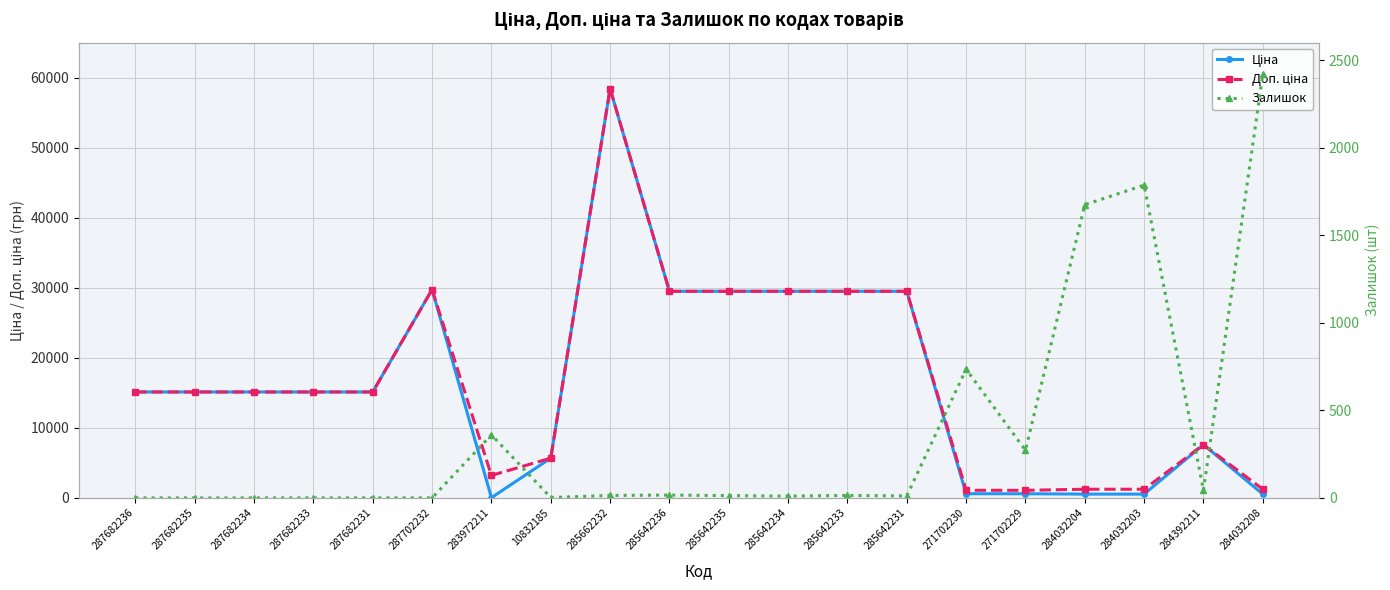

True or false: Ціна has more than 0 interior local peaks.

True